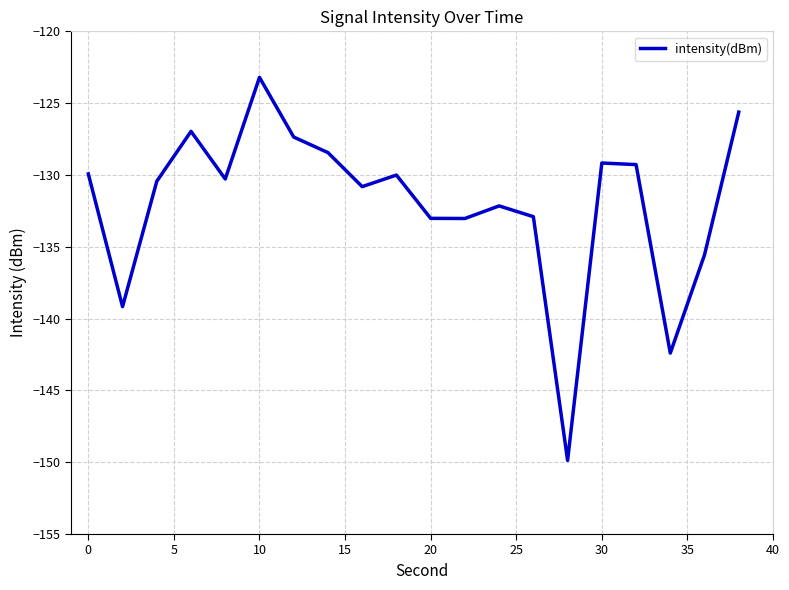

What is the difference between the maximum and minimum values?

26.7